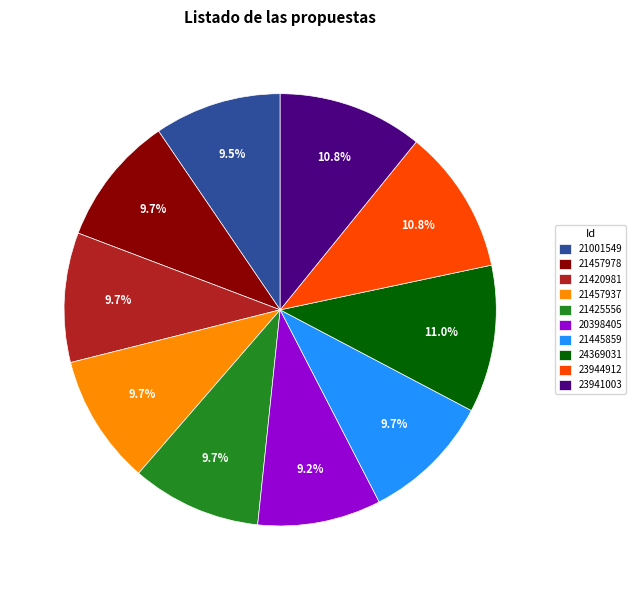

To the nearest percent, what percentage of the pie is 20398405?

9%